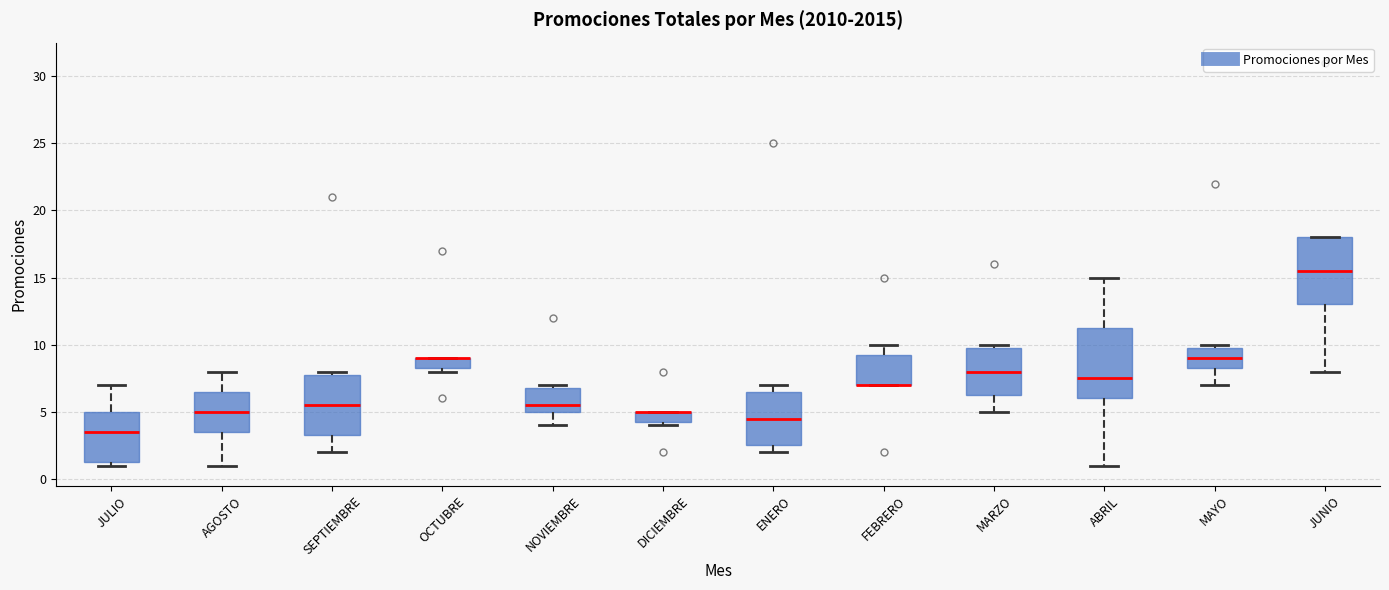

Where is the upper edge of the box for MARZO on the y-axis? The values are not printed on the chart, so give them approximately, as read against the axis.

10.0